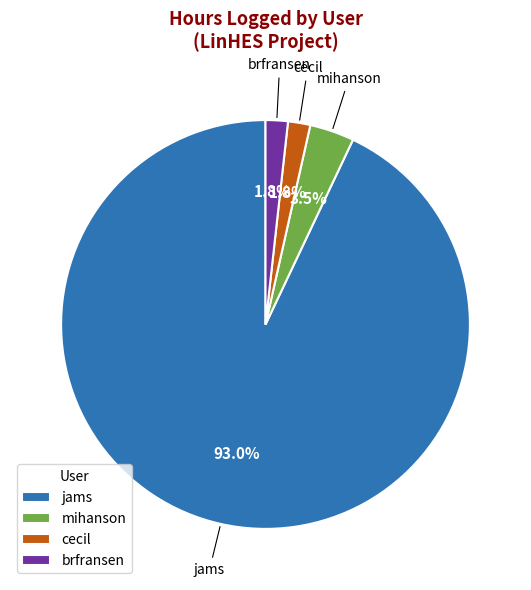

Which has a higher value, brfransen or mihanson?

mihanson